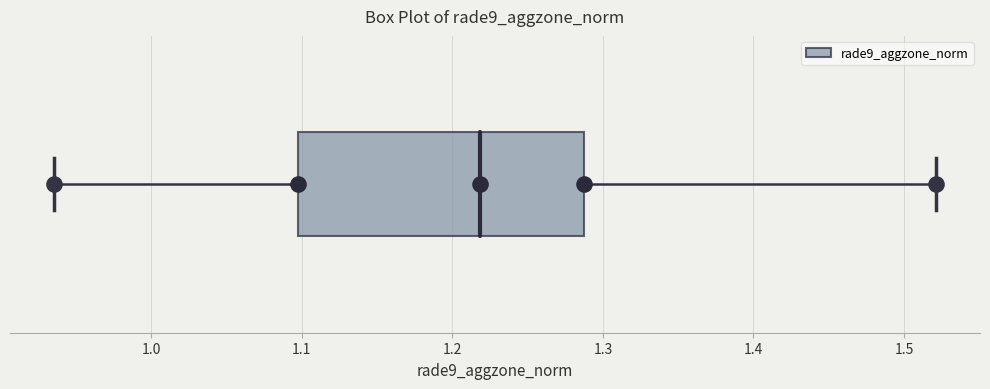

Where is the left edge of the box on the x-axis? The values are not printed on the chart, so give them approximately, as read against the axis.

1.10